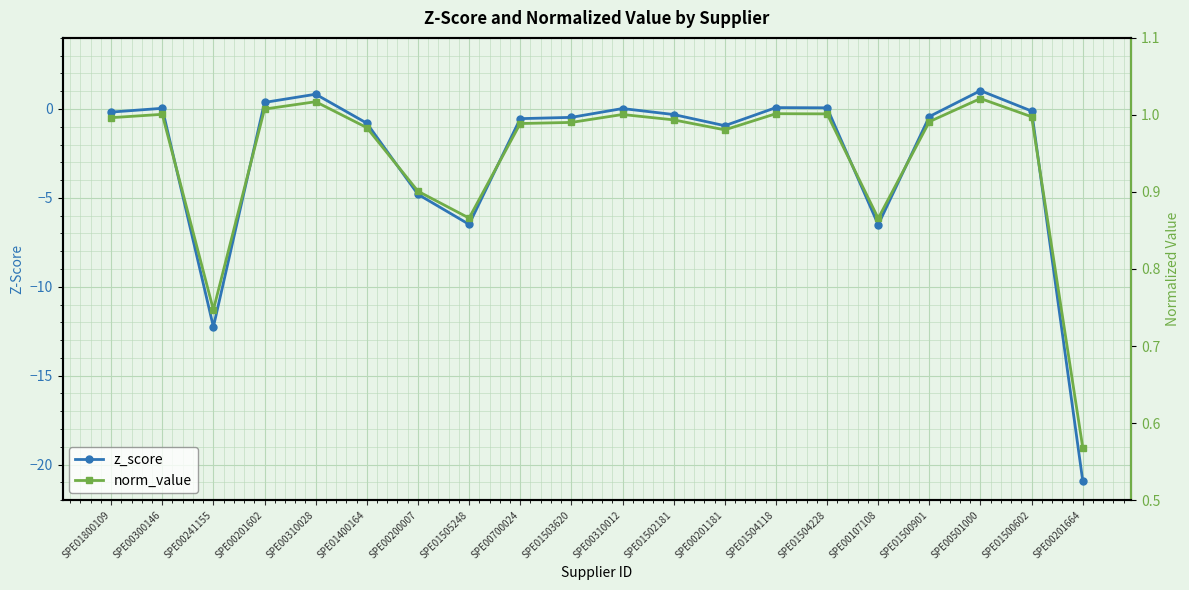

At which category is the sum across all series the highest?

SPE00501000